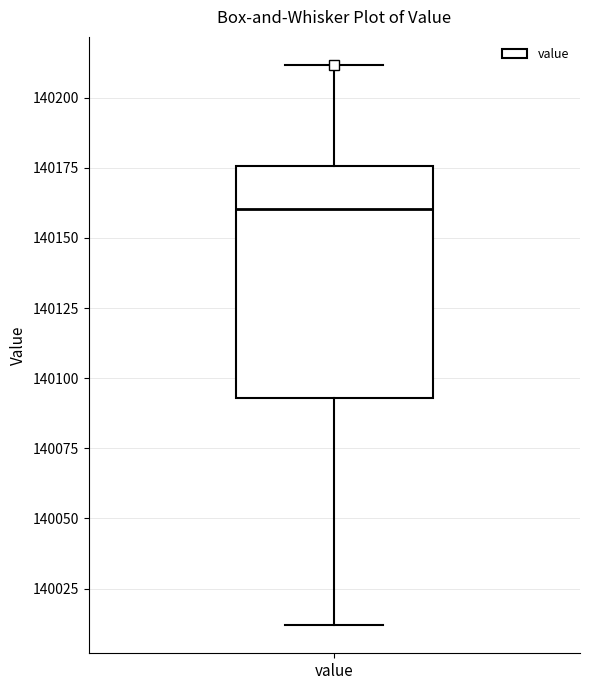

Where does the lower whisker of the box for value end on the y-axis? The values are not printed on the chart, so give them approximately, as read against the axis.

140010